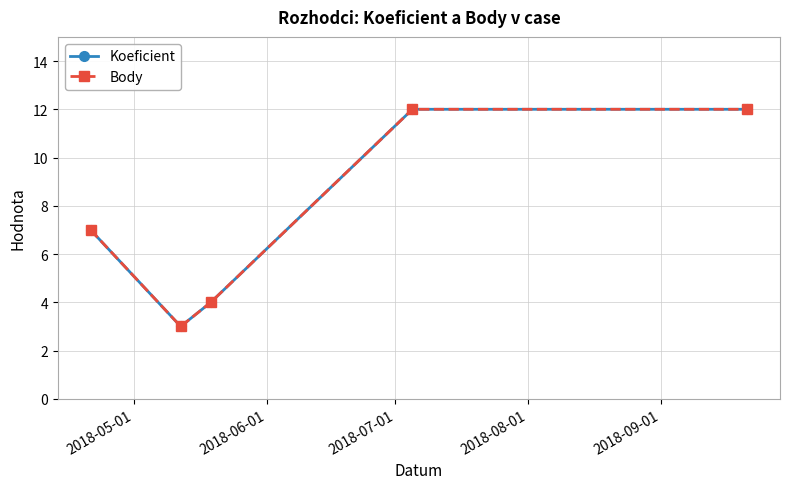

Does the chart have visible grid lines?

Yes